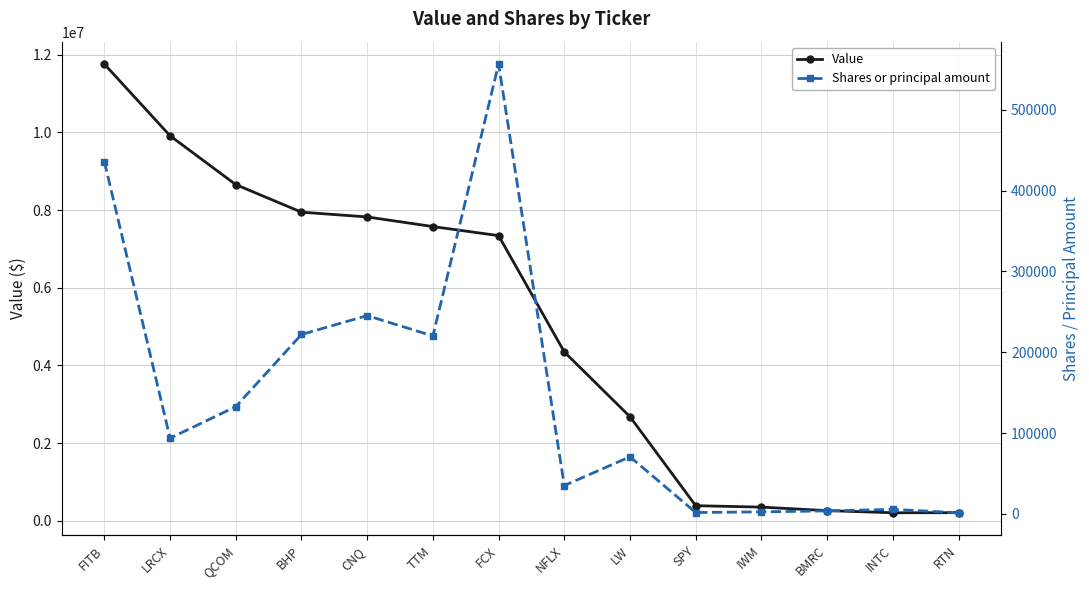

How many distinct data groups are displayed?

2